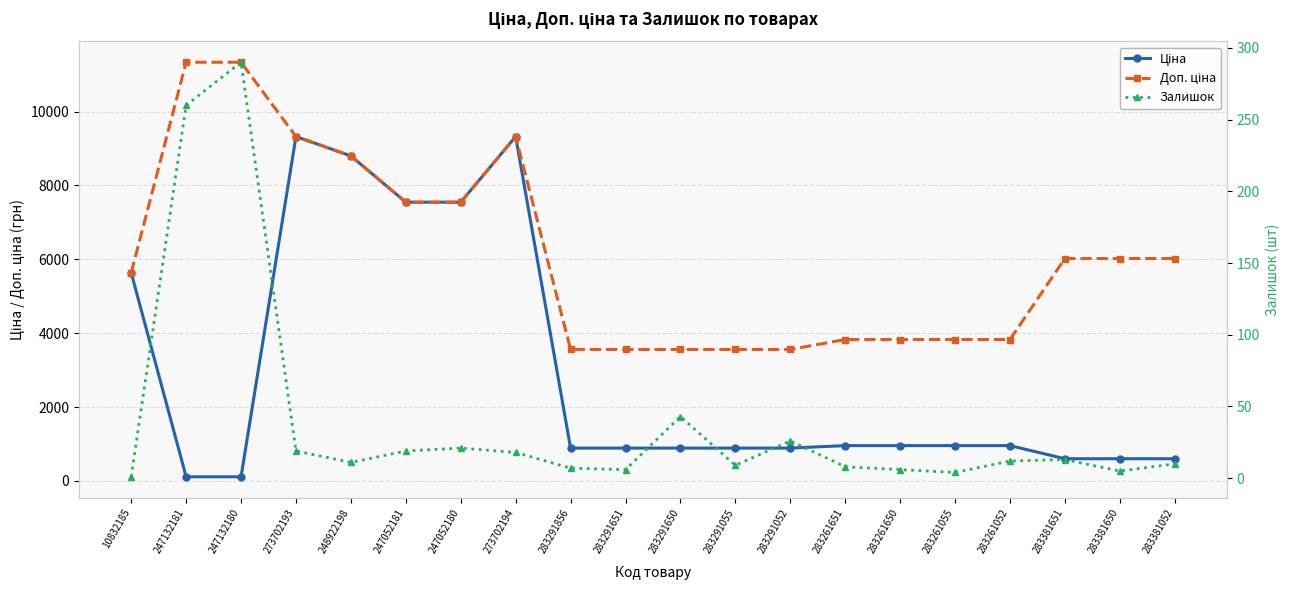

What position from the right is 247052181?

15